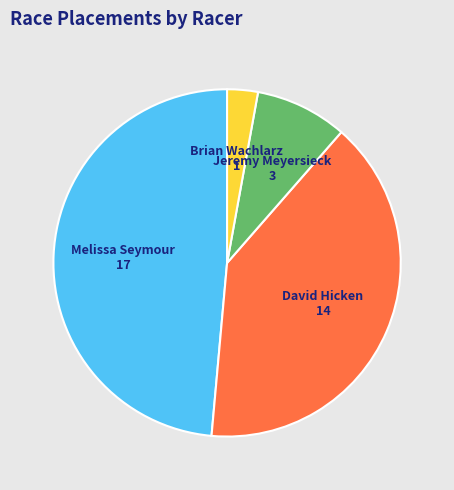

Is there a majority slice in this chart?

No